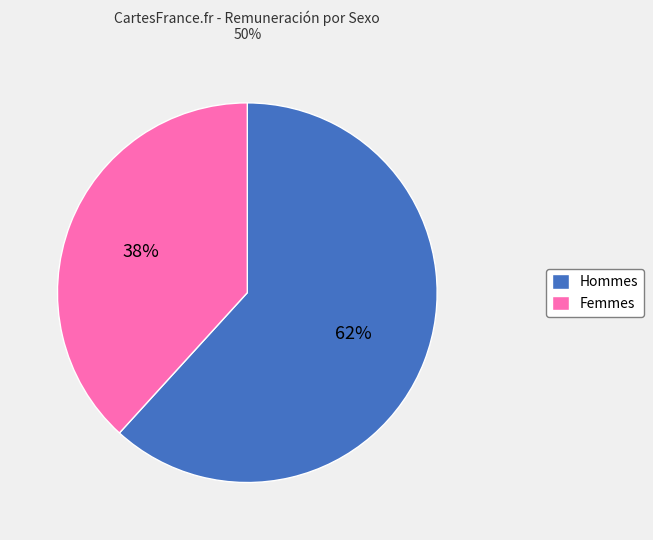

Does any single category account for the majority?

Yes